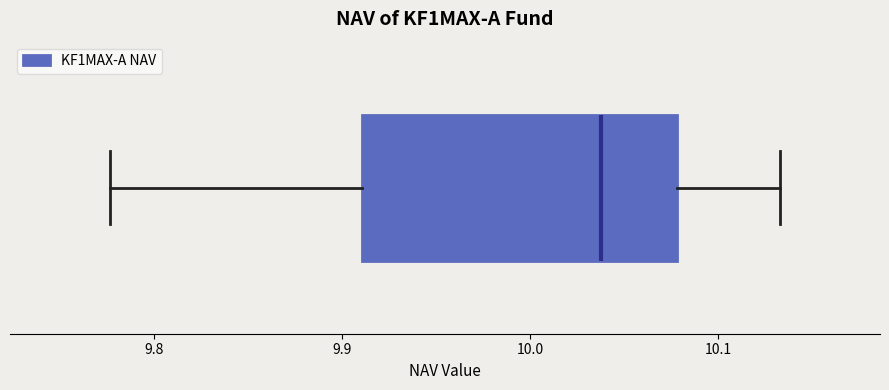

Where does the median line of the box sit on the x-axis? The values are not printed on the chart, so give them approximately, as read against the axis.

10.04